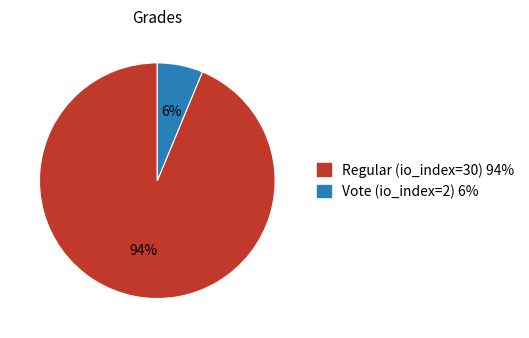

Which category has the biggest portion of the pie?

Regular (io_index=30)